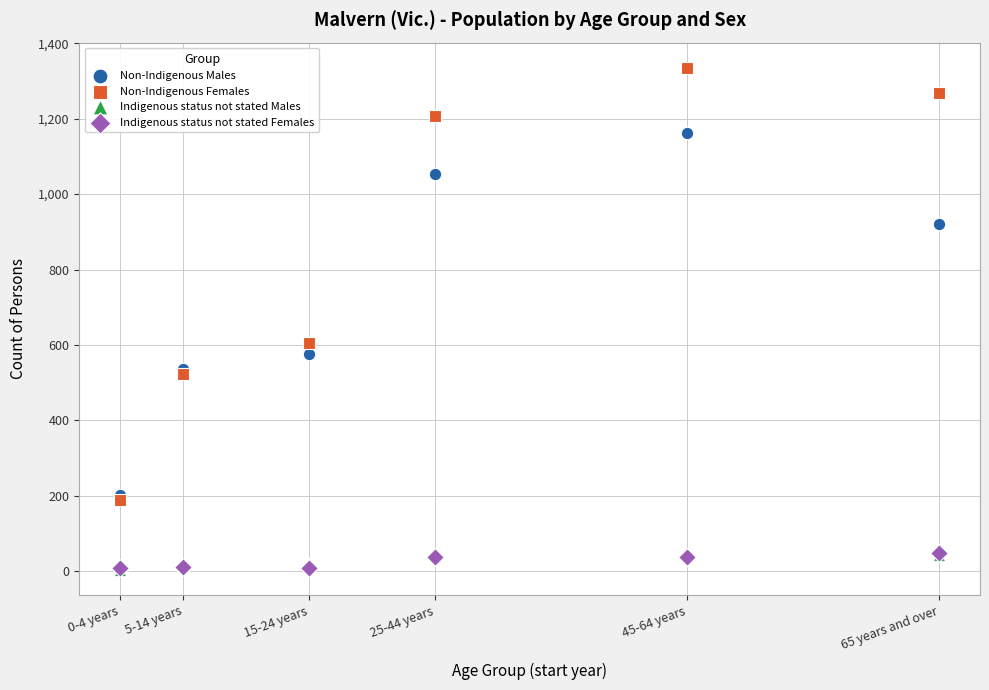

What are all the series names shown in the legend?

Non-Indigenous Males, Non-Indigenous Females, Indigenous status not stated Males, Indigenous status not stated Females